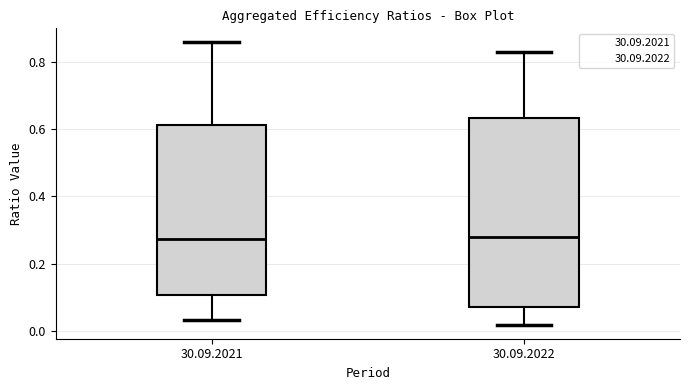

Which box is the tallest, from its lower edge to its upper edge?

30.09.2022